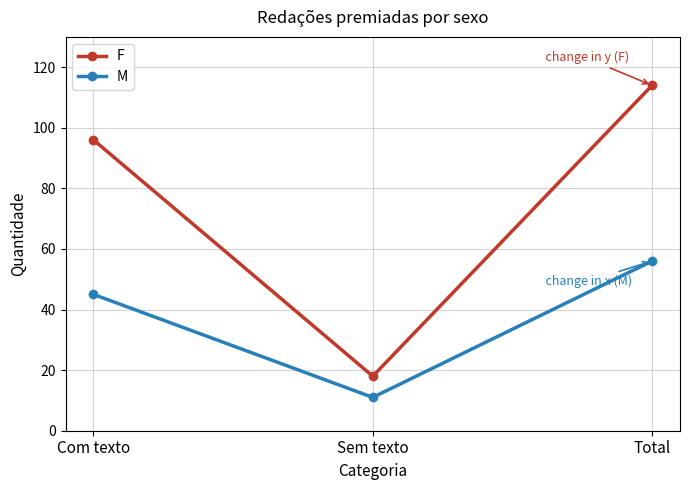

What is the approximate value of F at Total, to the nearest 10?

110